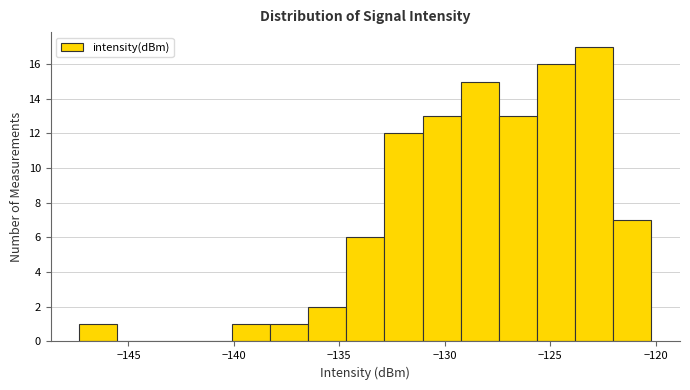

Around what value on the x-axis is the tallest bar? Give the approximate position of its centre, as read against the axis.

-123.0